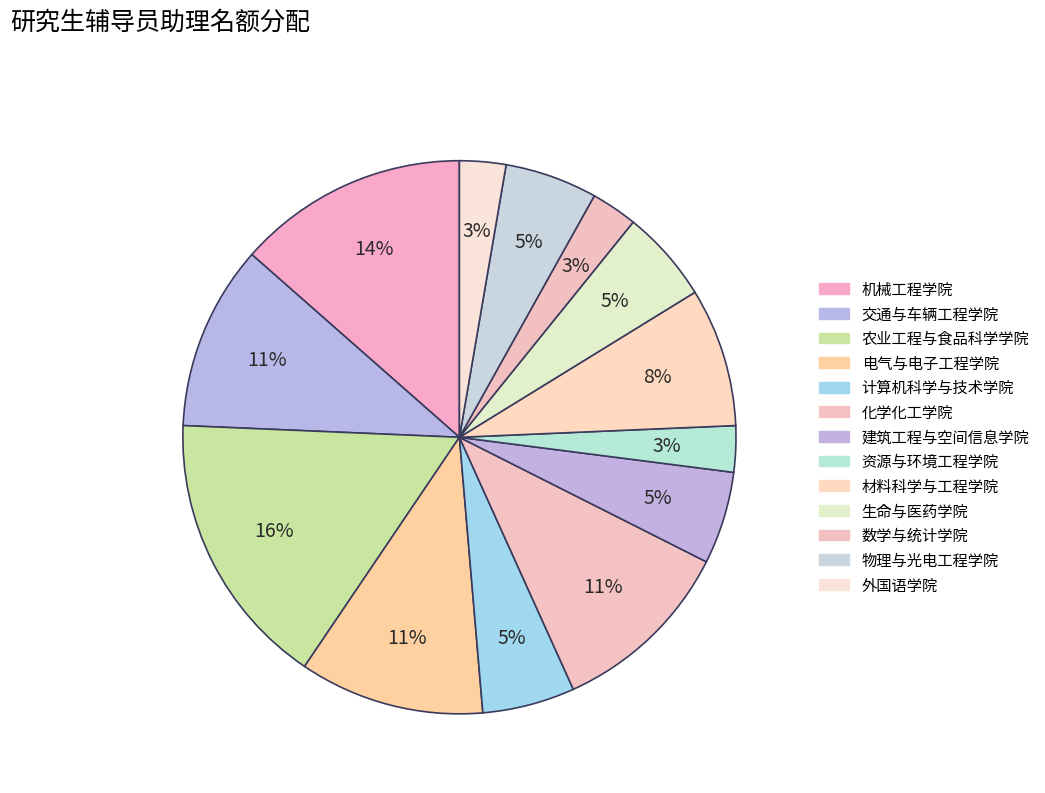

Does 机械工程学院 represent more than half of the total?

No